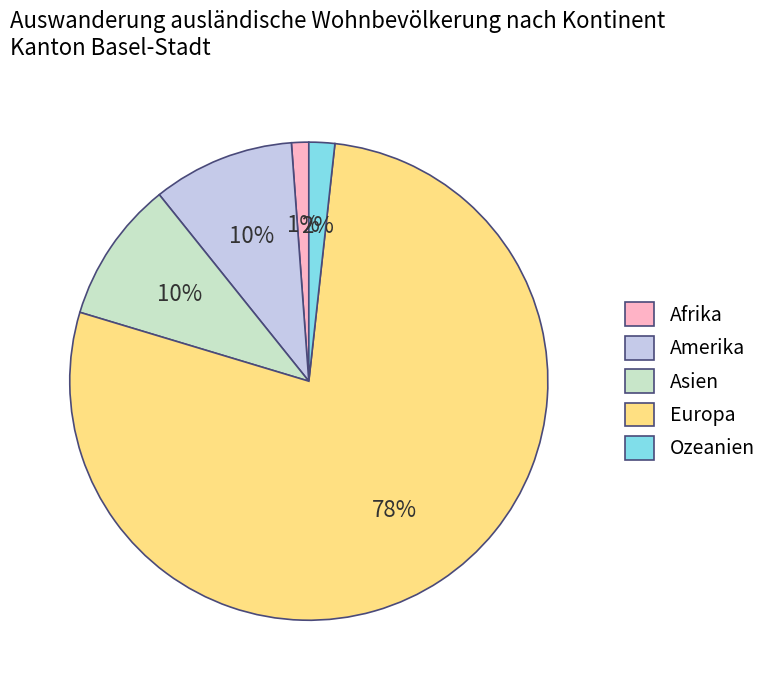

How many segments does this pie chart have?

5